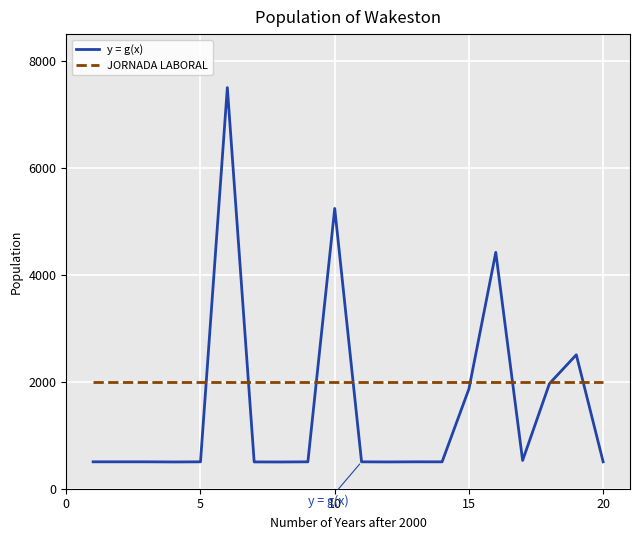

Which series has the largest total across all categories?

JORNADA LABORAL